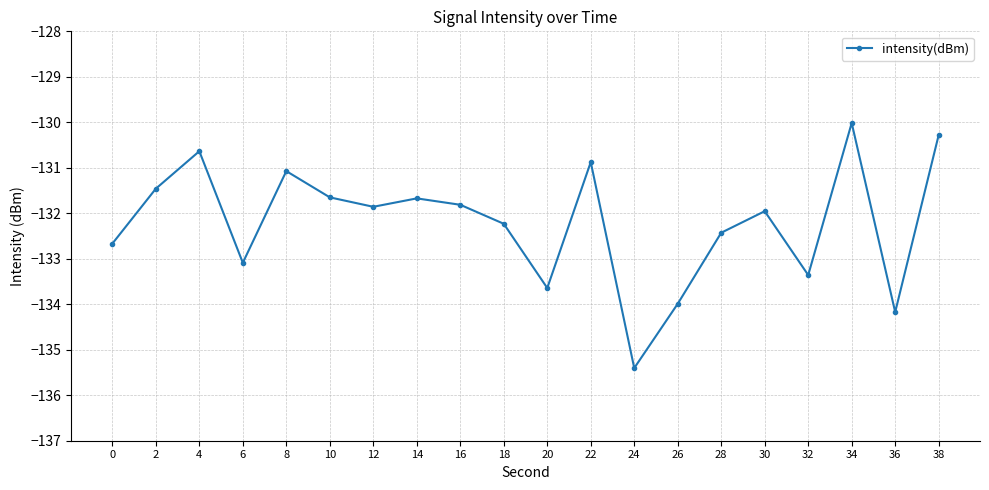

Where is the data nearest to the value -132?

30